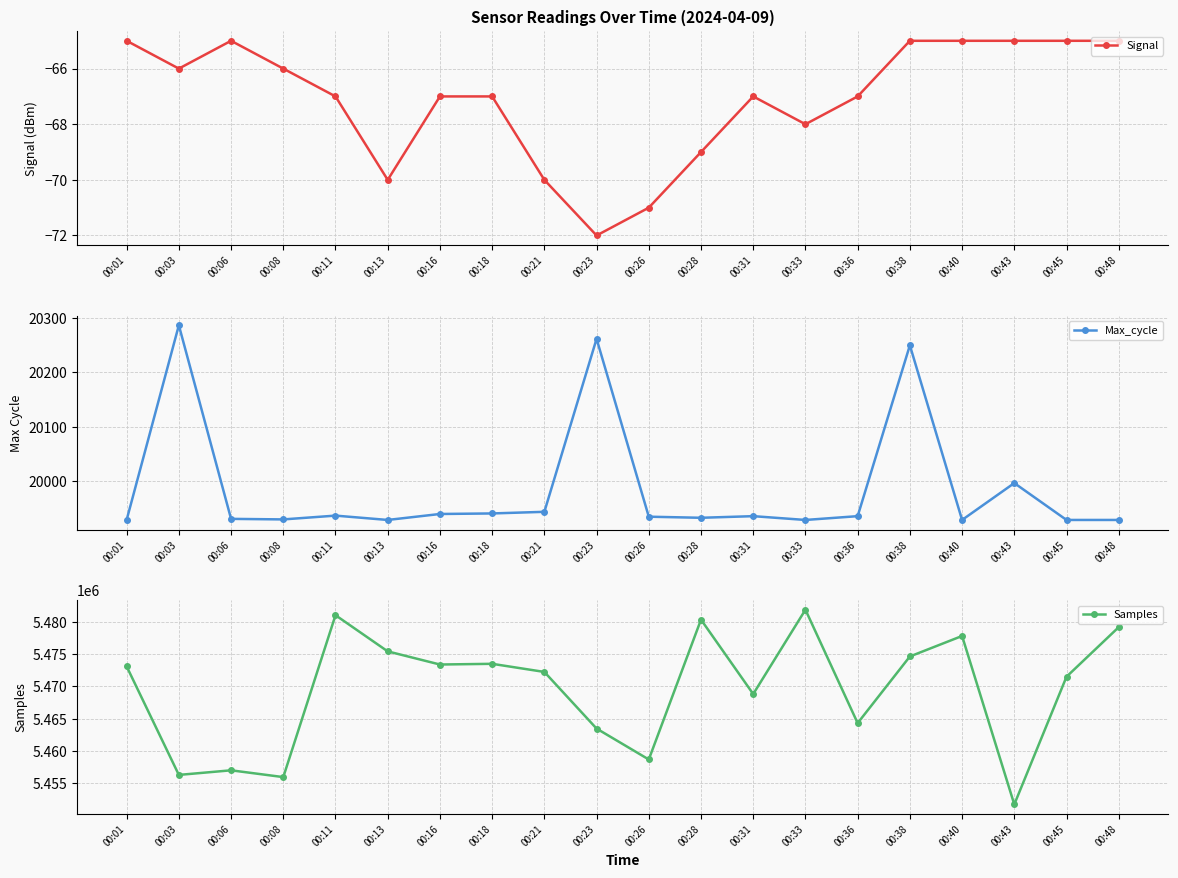

How many lines are shown in the chart?

3